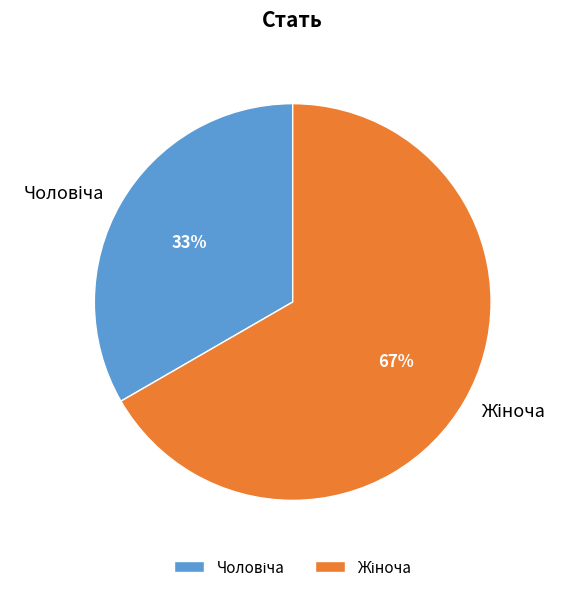

Is there a majority slice in this chart?

Yes